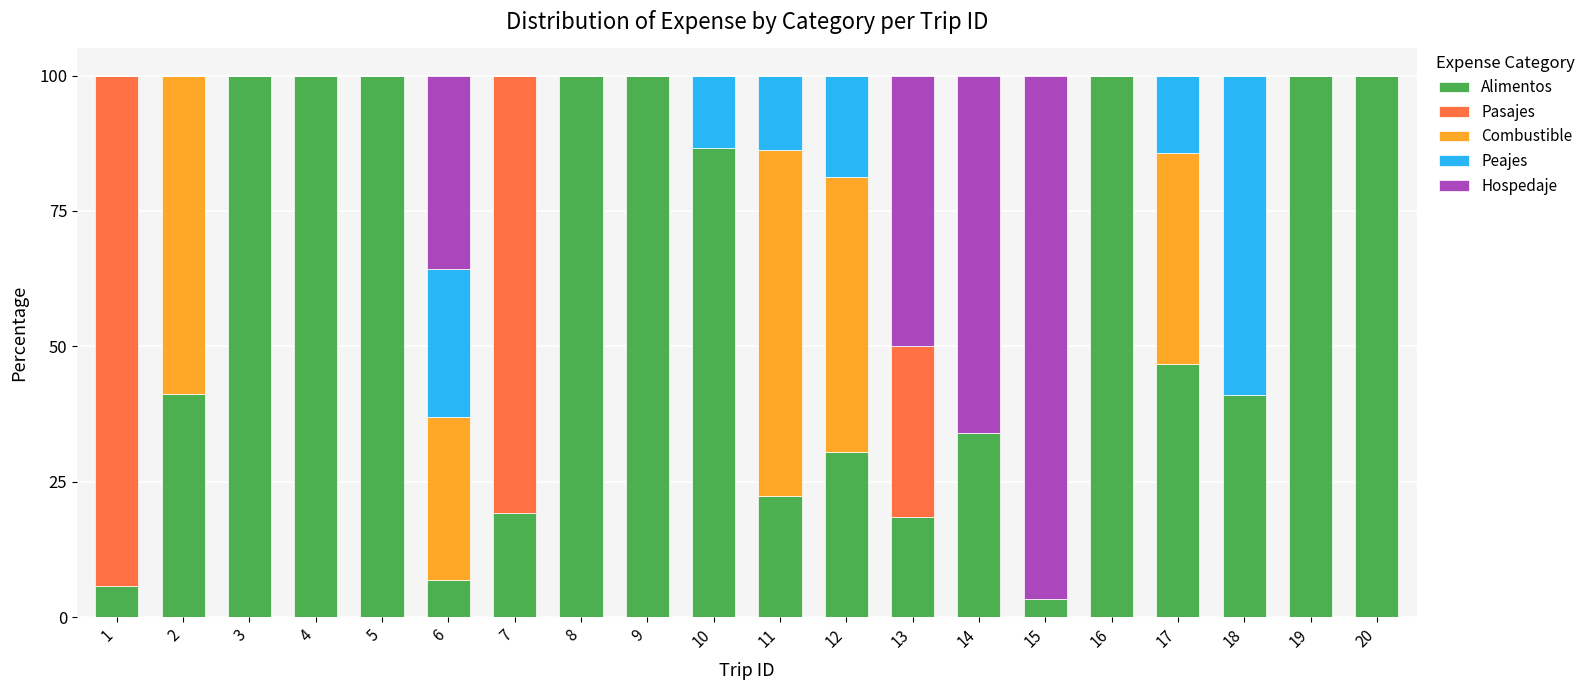

What is the total value across all series at 7?

100.0